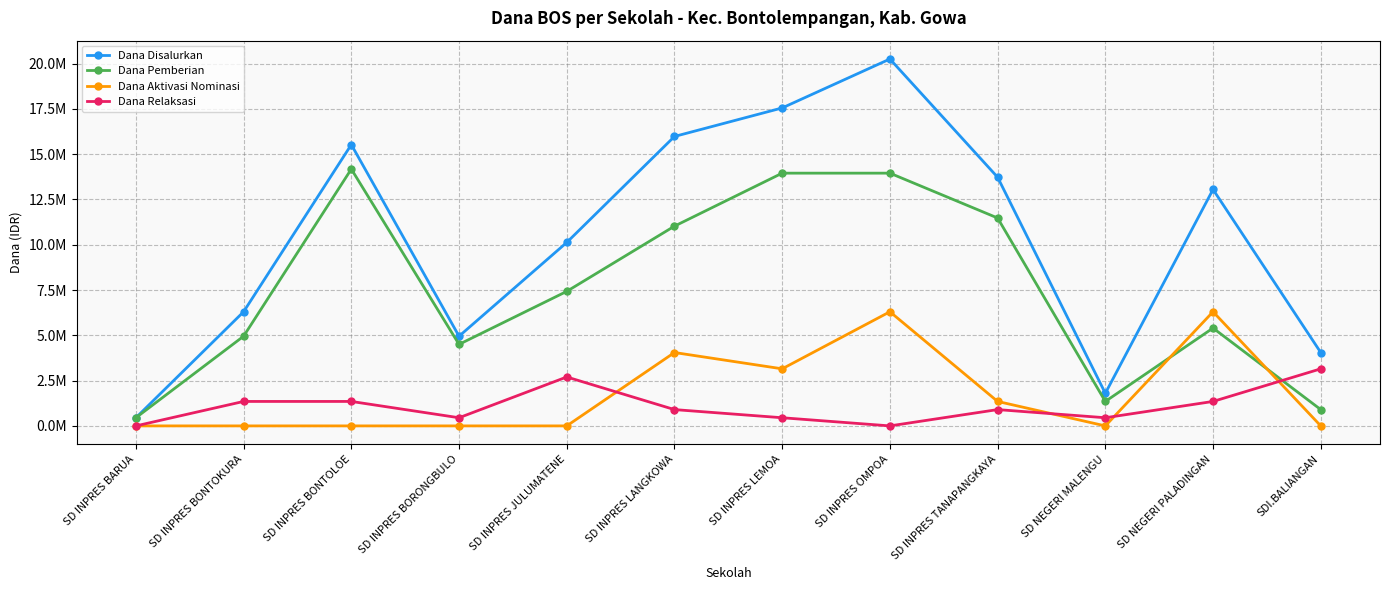

What are all the series names shown in the legend?

Dana Disalurkan, Dana Pemberian, Dana Aktivasi Nominasi, Dana Relaksasi